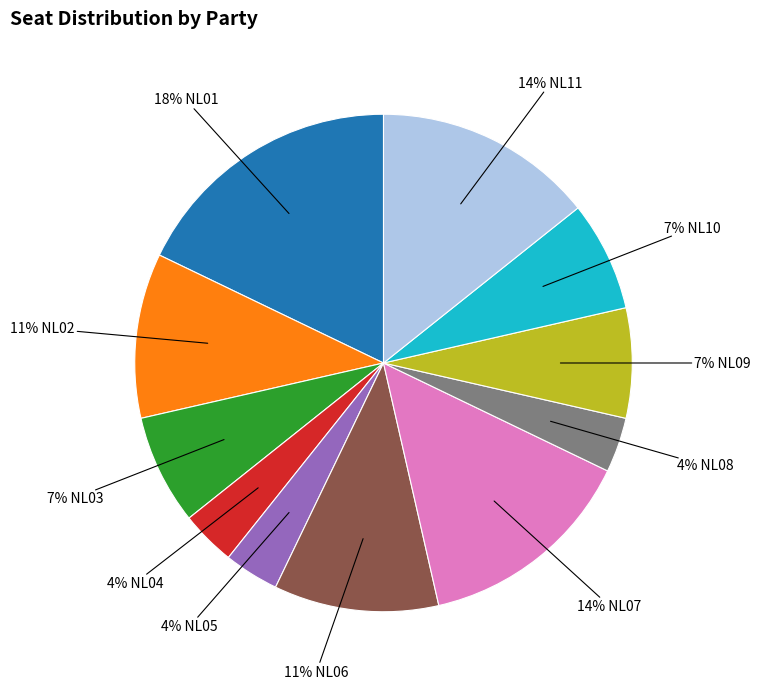

To the nearest percent, what is the average slice percentage?

9%